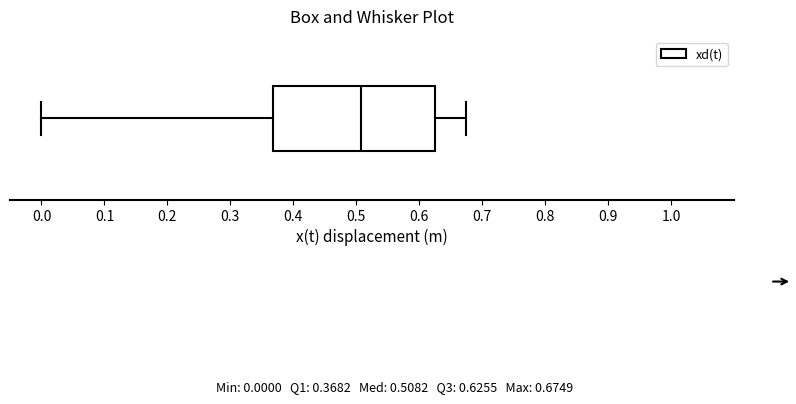

Where does the left whisker of the box end on the x-axis? The values are not printed on the chart, so give them approximately, as read against the axis.

0.00